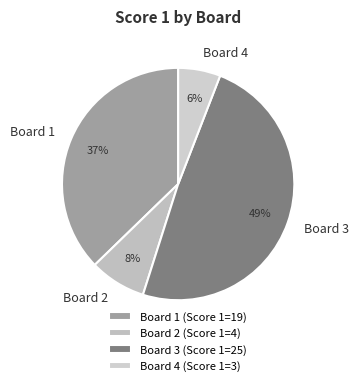

Count the number of slices in the pie.

4